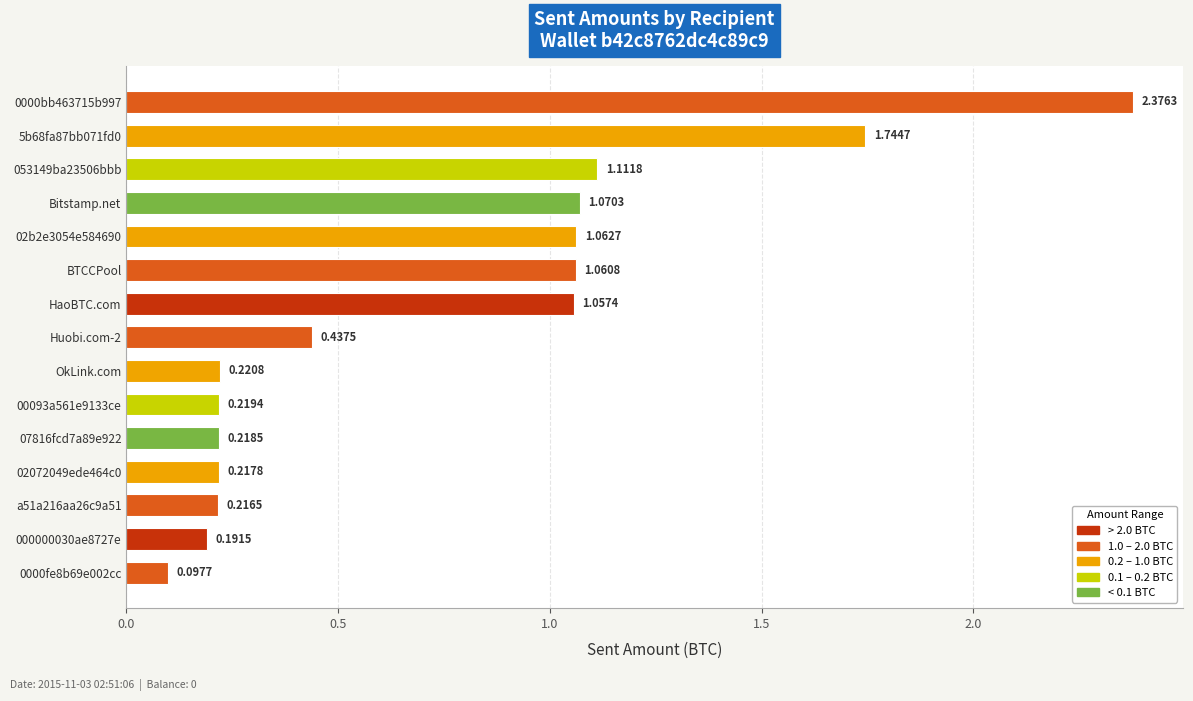

What is the average value?

0.8